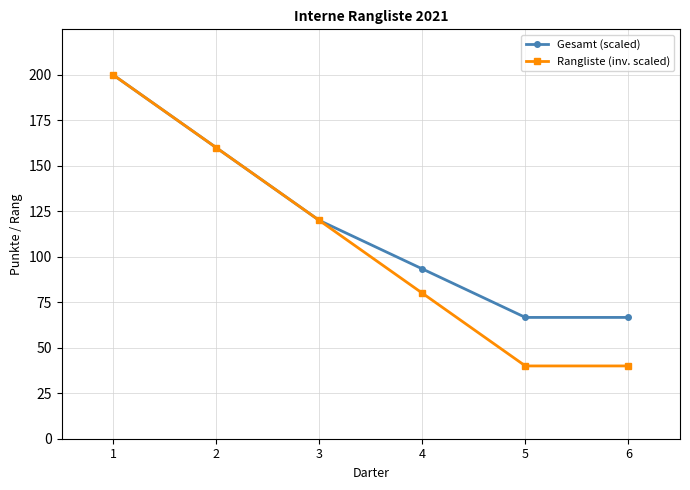

What is the sum of all Rangliste (inv. scaled) values?

640.0